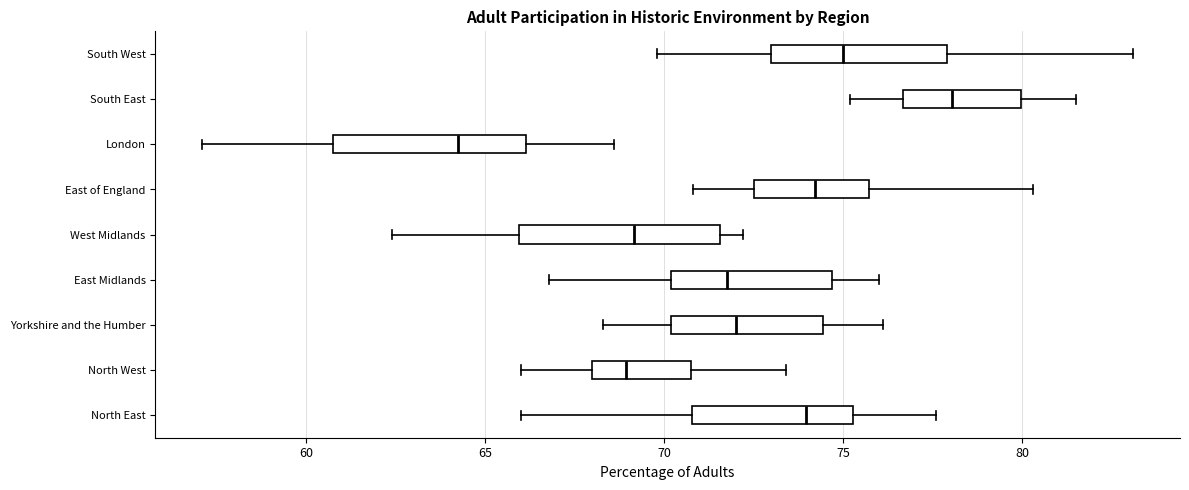

Where is the right edge of the box for North West on the x-axis? The values are not printed on the chart, so give them approximately, as read against the axis.

71.0